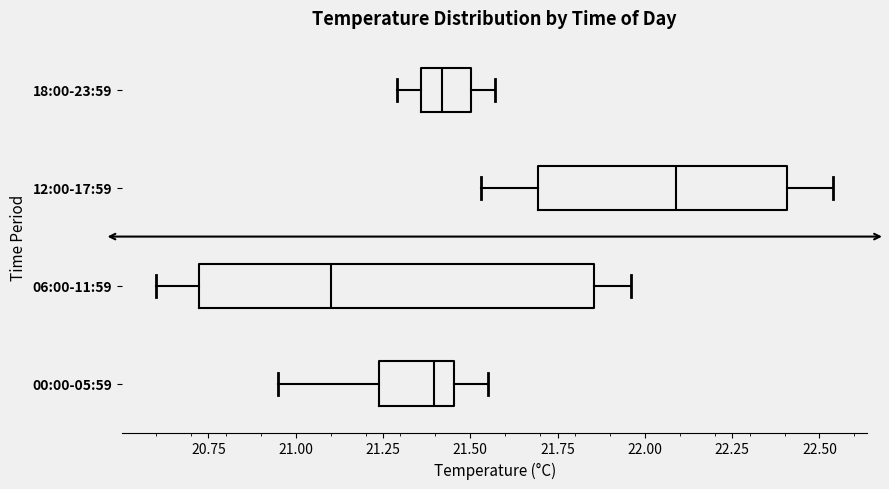

Where does the median line of the box for 12:00-17:59 sit on the x-axis? The values are not printed on the chart, so give them approximately, as read against the axis.

22.10